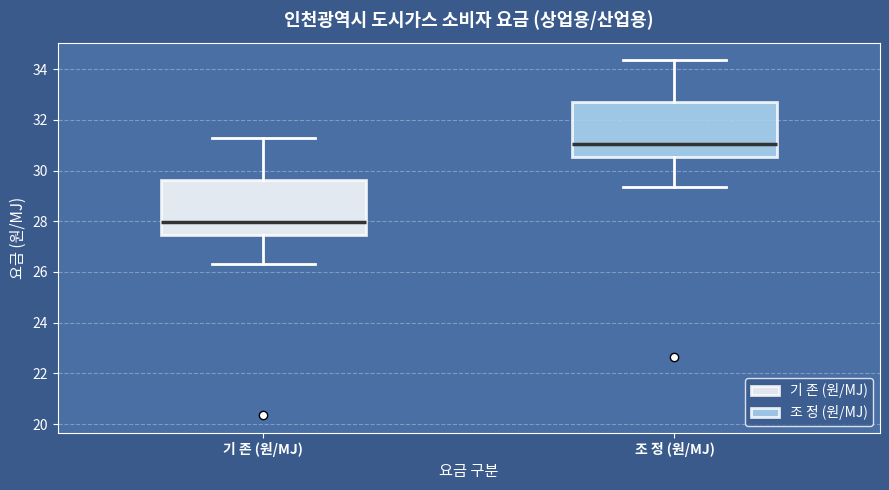

Where is the upper edge of the box for 조 정 (원/MJ) on the y-axis? The values are not printed on the chart, so give them approximately, as read against the axis.

32.6